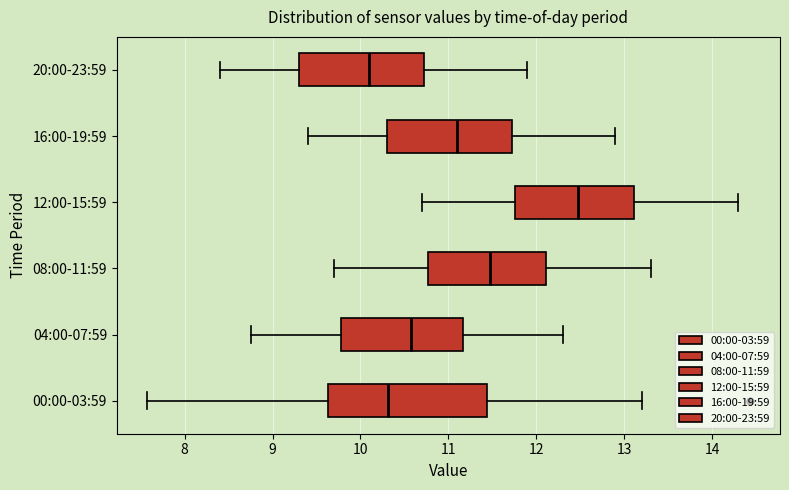

Which box is the widest, from its left edge to its right edge?

00:00-03:59